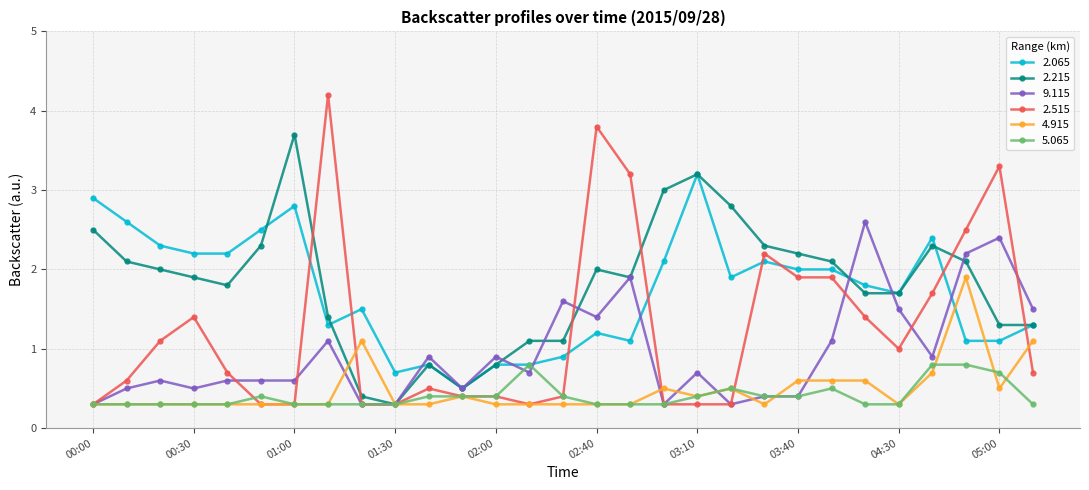

Is this an area chart (filled region under the line)?

No